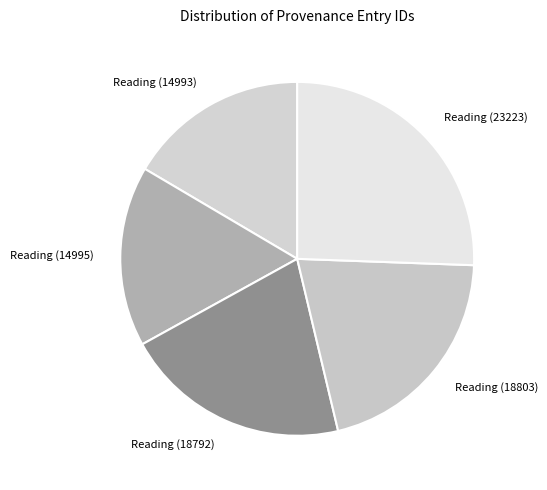

Count the number of slices in the pie.

5